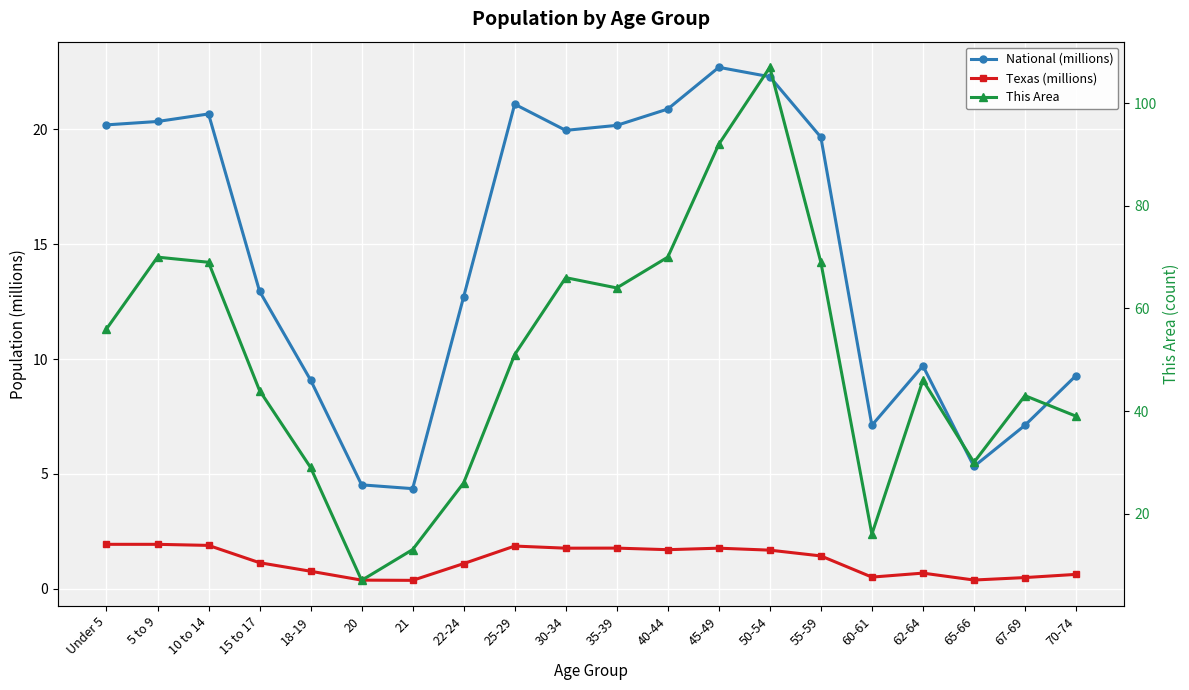

Reading left to right, what are all the values shown in this chart?

National (millions): Under 5=20.2	5 to 9=20.3	10 to 14=20.7	15 to 17=13.0	18-19=9.1	20=4.5	21=4.4	22-24=12.7	25-29=21.1	30-34=20.0	35-39=20.2	40-44=20.9	45-49=22.7	50-54=22.3	55-59=19.7	60-61=7.1	62-64=9.7	65-66=5.3	67-69=7.1	70-74=9.3
Texas (millions): Under 5=1.9	5 to 9=1.9	10 to 14=1.9	15 to 17=1.1	18-19=0.8	20=0.4	21=0.4	22-24=1.1	25-29=1.9	30-34=1.8	35-39=1.8	40-44=1.7	45-49=1.8	50-54=1.7	55-59=1.4	60-61=0.5	62-64=0.7	65-66=0.4	67-69=0.5	70-74=0.6
This Area: Under 5=56.0	5 to 9=70.0	10 to 14=69.0	15 to 17=44.0	18-19=29.0	20=7.0	21=13.0	22-24=26.0	25-29=51.0	30-34=66.0	35-39=64.0	40-44=70.0	45-49=92.0	50-54=107.0	55-59=69.0	60-61=16.0	62-64=46.0	65-66=30.0	67-69=43.0	70-74=39.0